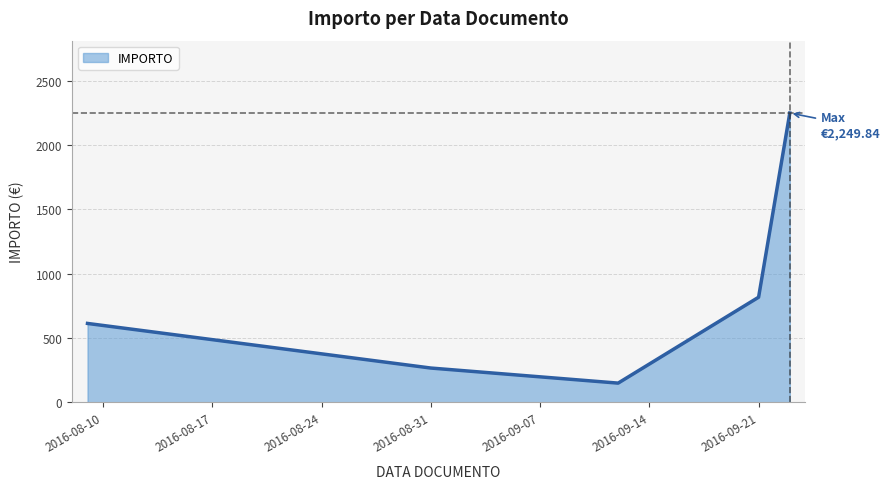

What is the sum of all values?

4098.8